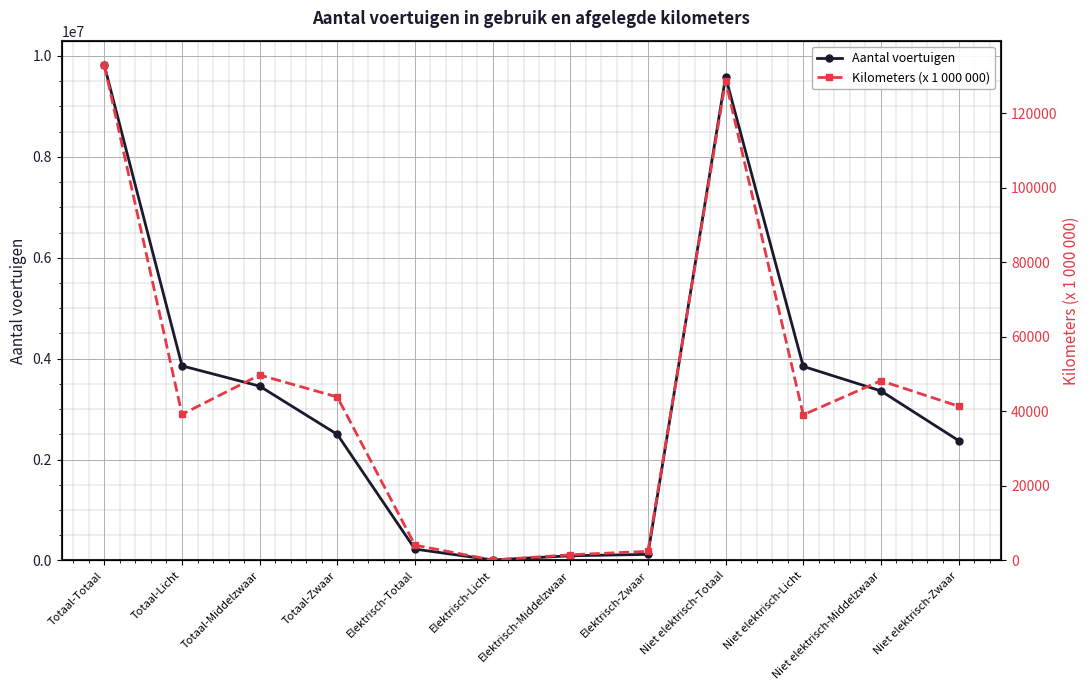

Where is Aantal voertuigen nearest to the value 4911271?

Totaal-Licht